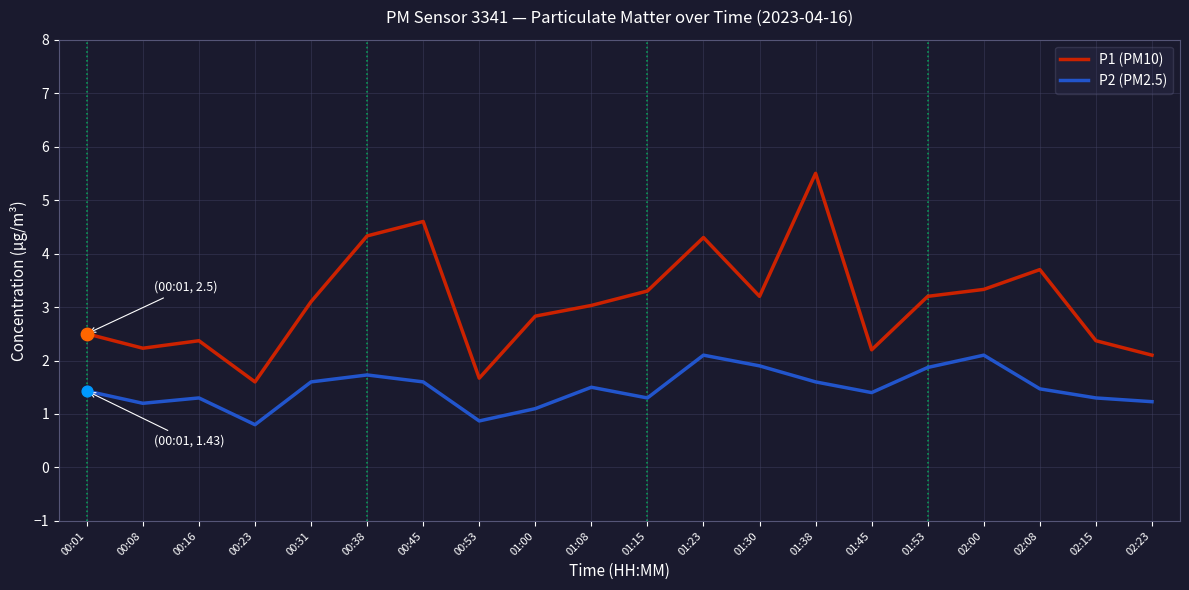

What is the total value across all series at 01:23?

6.4